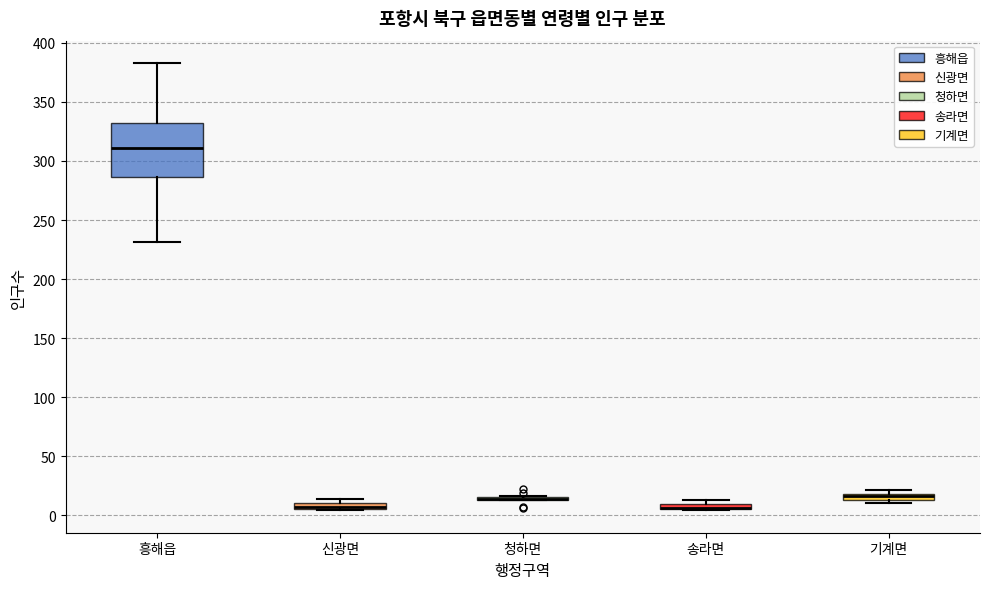

Comparing the boxes themselves (not the whiskers), which one is the tallest?

흥해읍